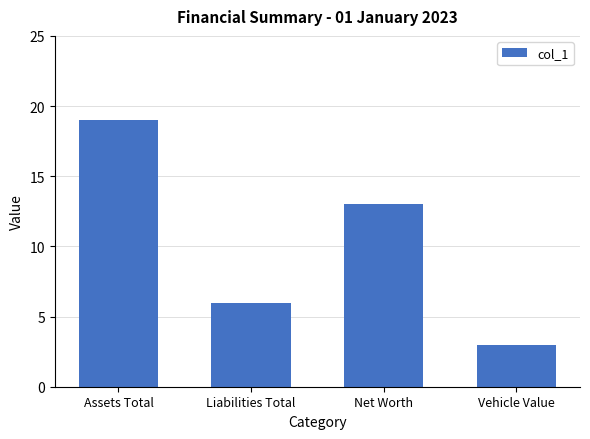

Reading left to right, what are all the values shown in this chart?

Assets Total=19	Liabilities Total=6	Net Worth=13	Vehicle Value=3